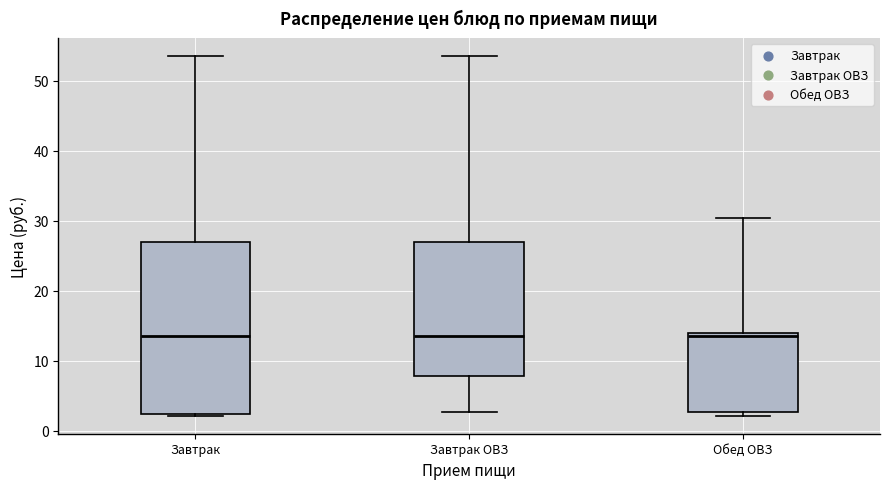

Where does the upper whisker of the box for Обед ОВЗ end on the y-axis? The values are not printed on the chart, so give them approximately, as read against the axis.

30